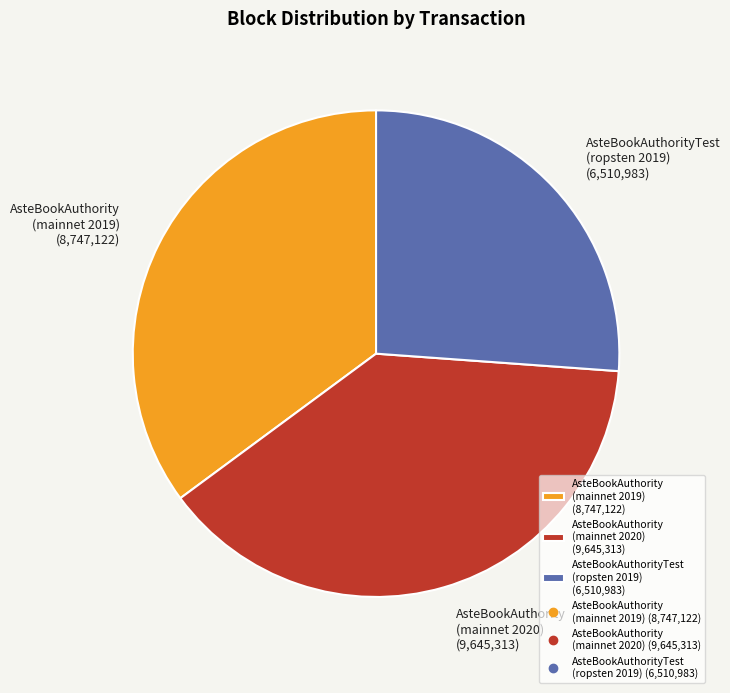

Does AsteBookAuthority (mainnet 2019) (8,747,122) account for over 50% of the chart?

No